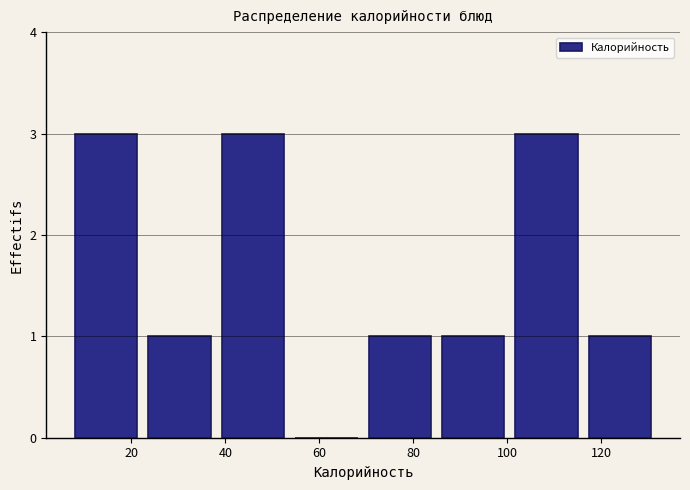

How tall is the bar that spans 8 to 24 on the x-axis? Neither the bar edges nor the heights are printed on the chart, so give them approximately, as read against the axes.

3